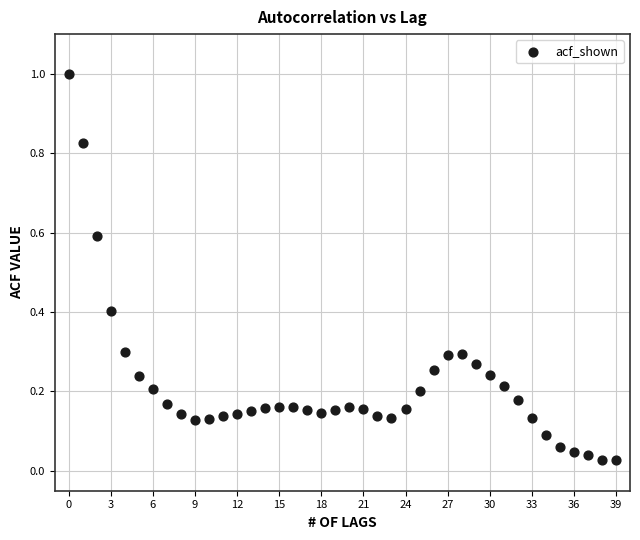

What is the range of Y values (max minus min)?

1.0